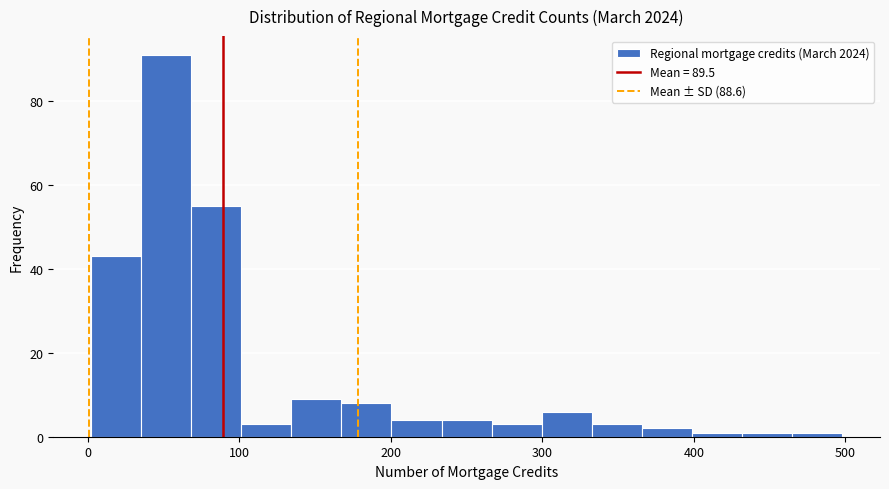

Around what value on the x-axis is the tallest bar? Give the approximate position of its centre, as read against the axis.

50